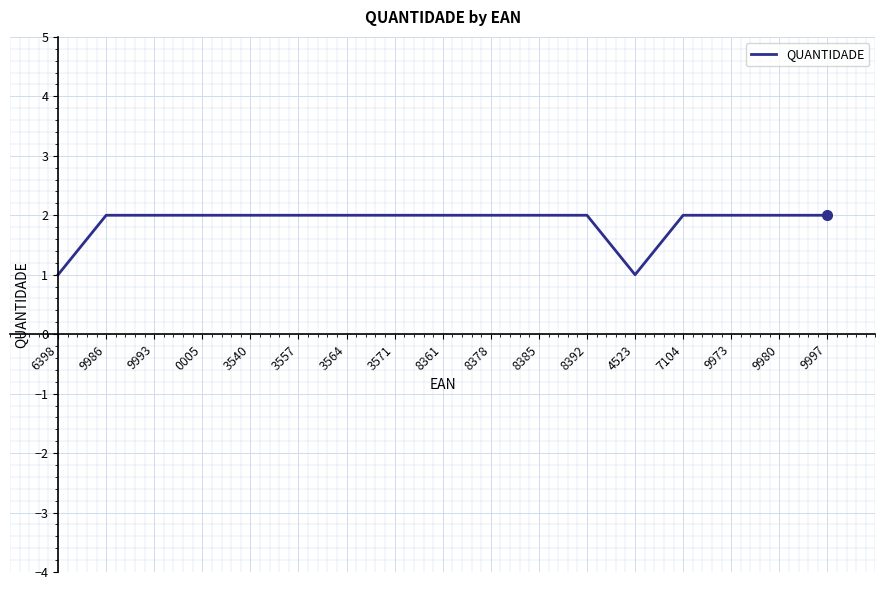

What is the minimum value shown in the chart?

1